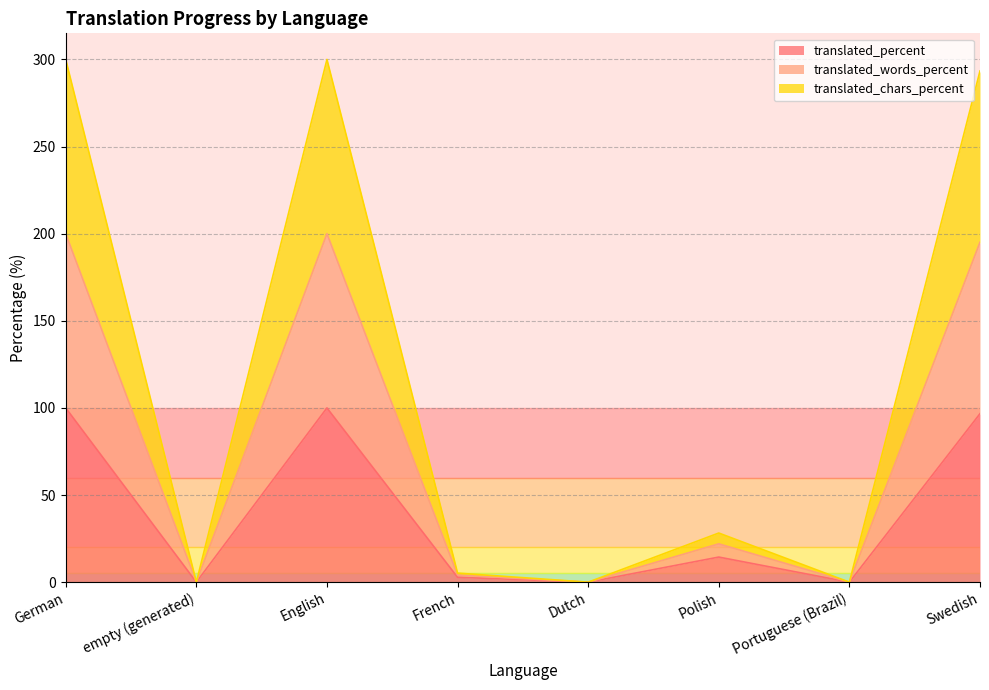

At which category does translated_percent reach its first local valley?

empty (generated)